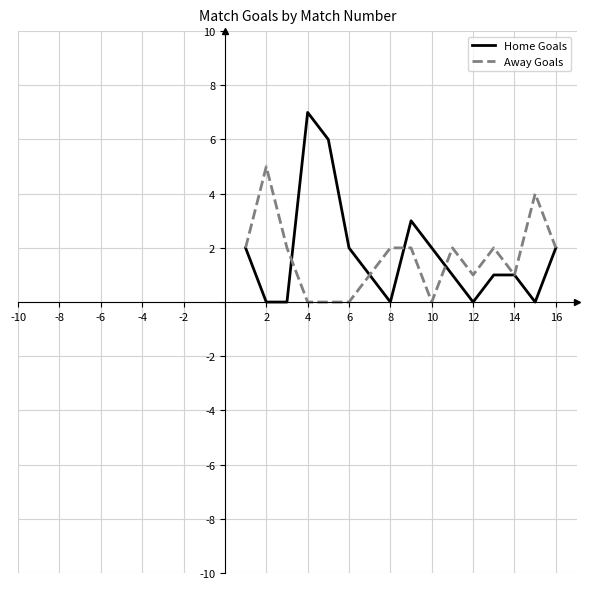

What is the maximum value for Home Goals?

7